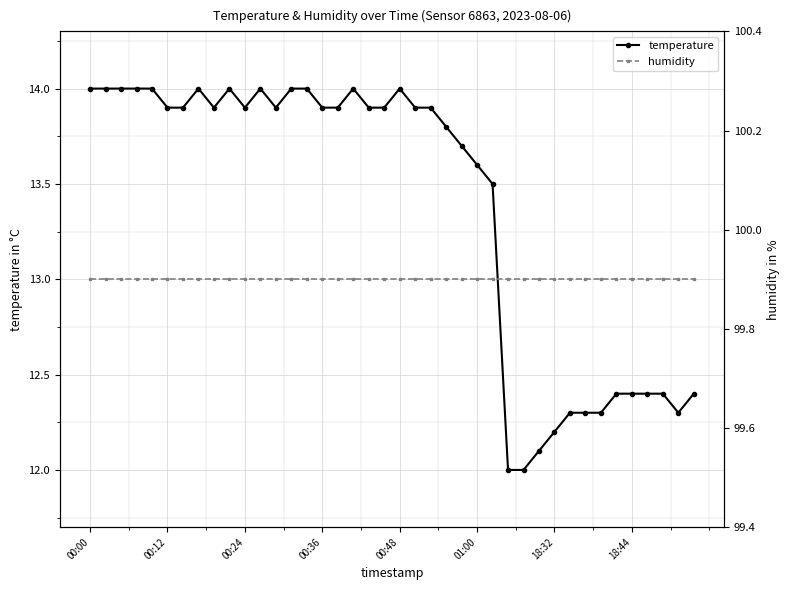

What is the highest value of the humidity series?

99.9